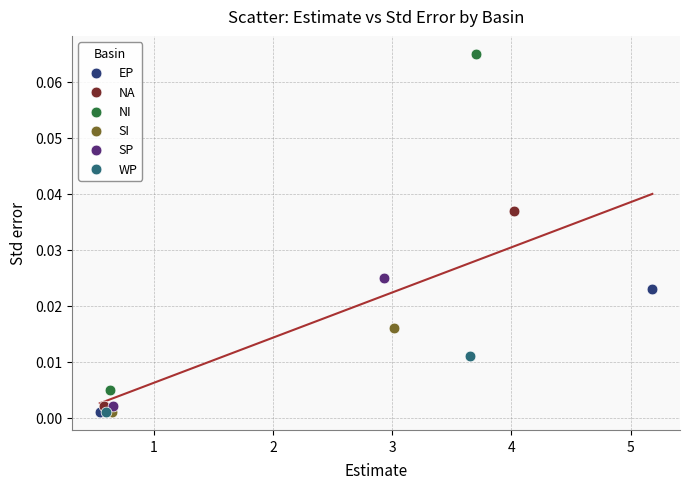

What are all the series names shown in the legend?

EP, NA, NI, SI, SP, WP